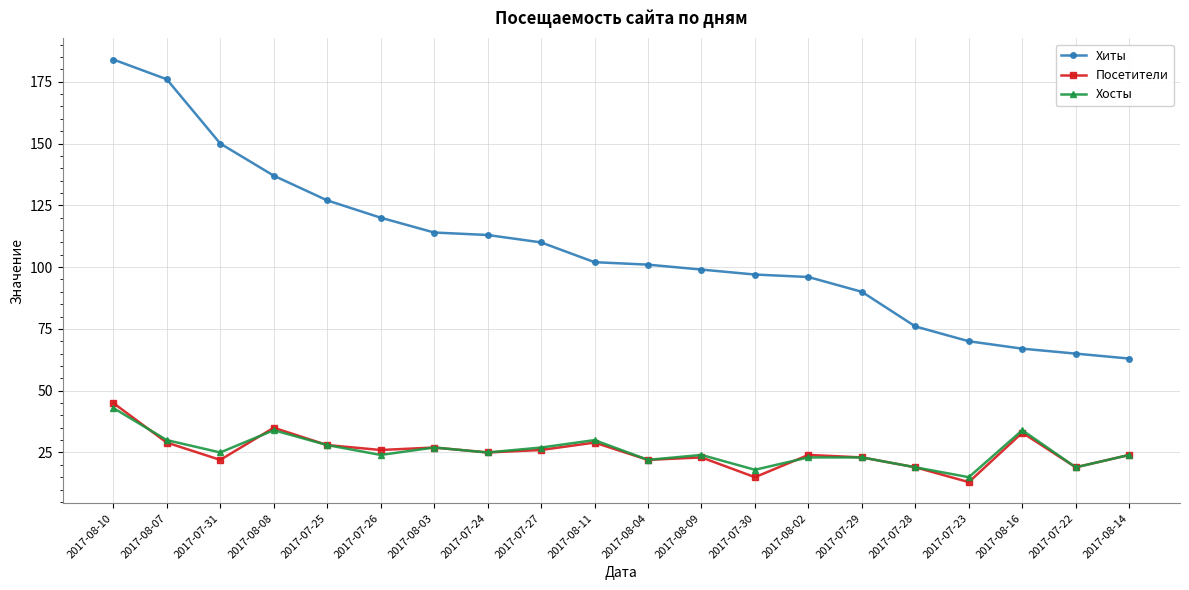

Is it true that Посетители equals 41 at 2017-07-26?

False